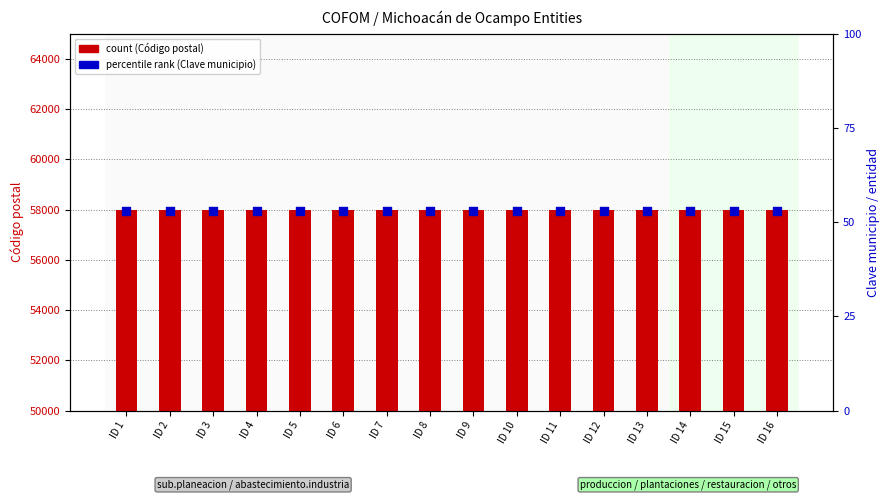

Which series has the largest total across all categories?

count